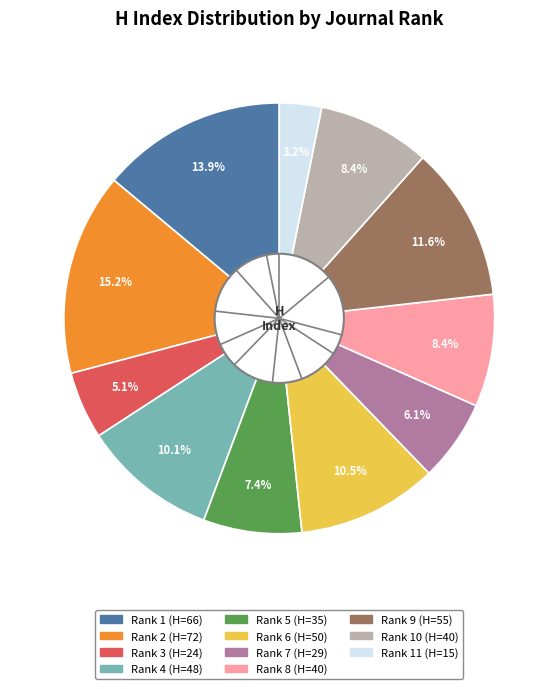

Does any single category account for the majority?

No